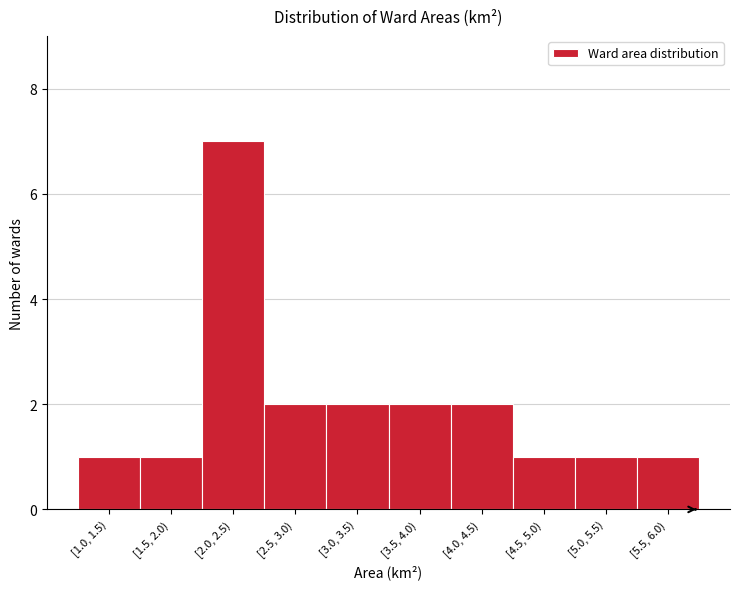

Reading left to right, what are all the values shown in this chart?

1	1	7	2	2	2	2	1	1	1